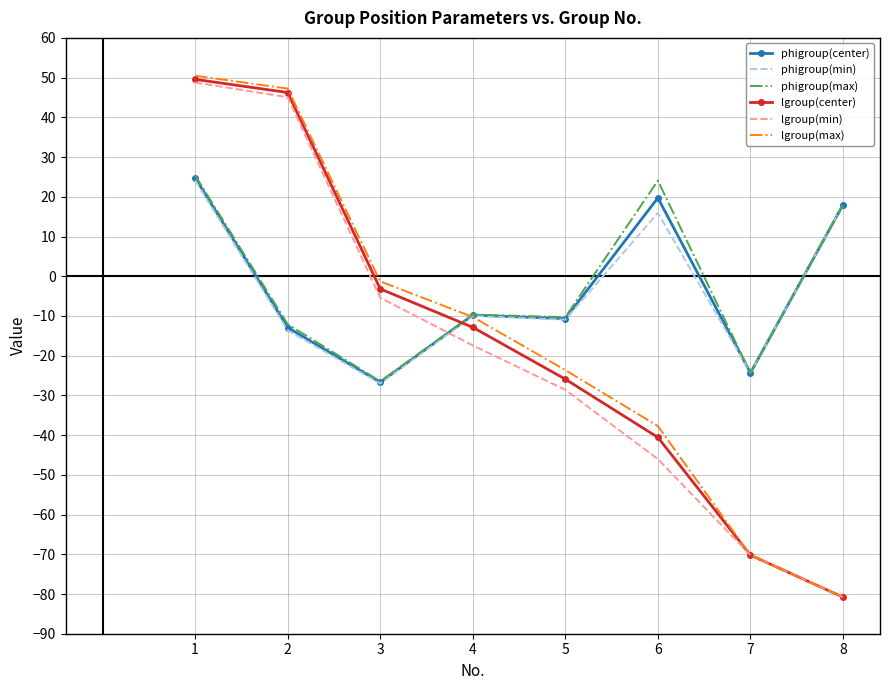

What is the total value across all series at 5?

-110.0